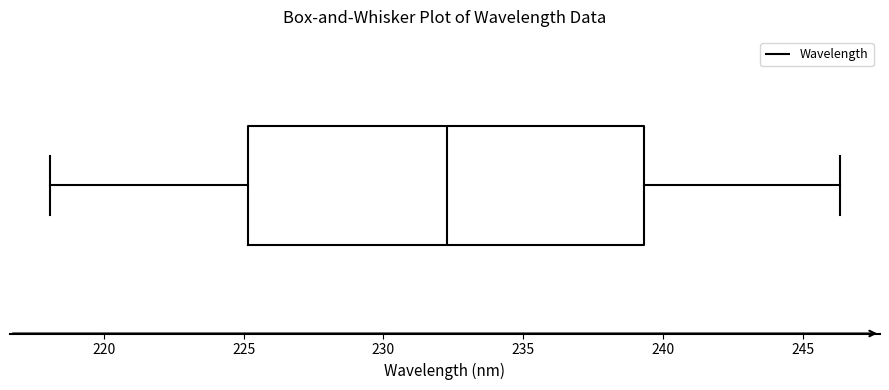

Where does the right whisker of the box end on the x-axis? The values are not printed on the chart, so give them approximately, as read against the axis.

246.5